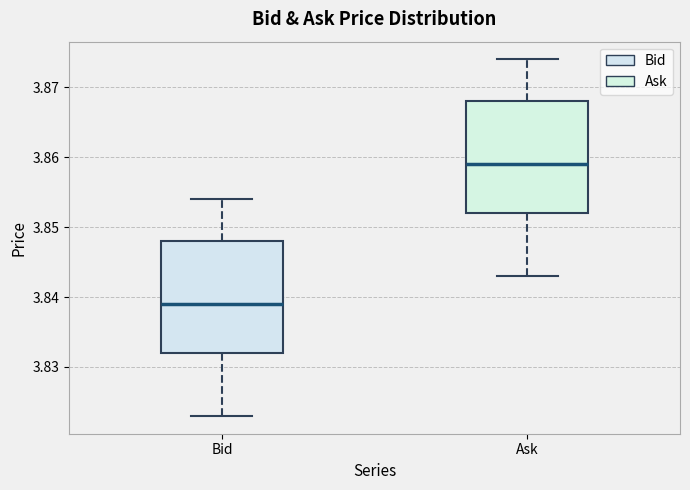

Which box has the highest median line?

Ask